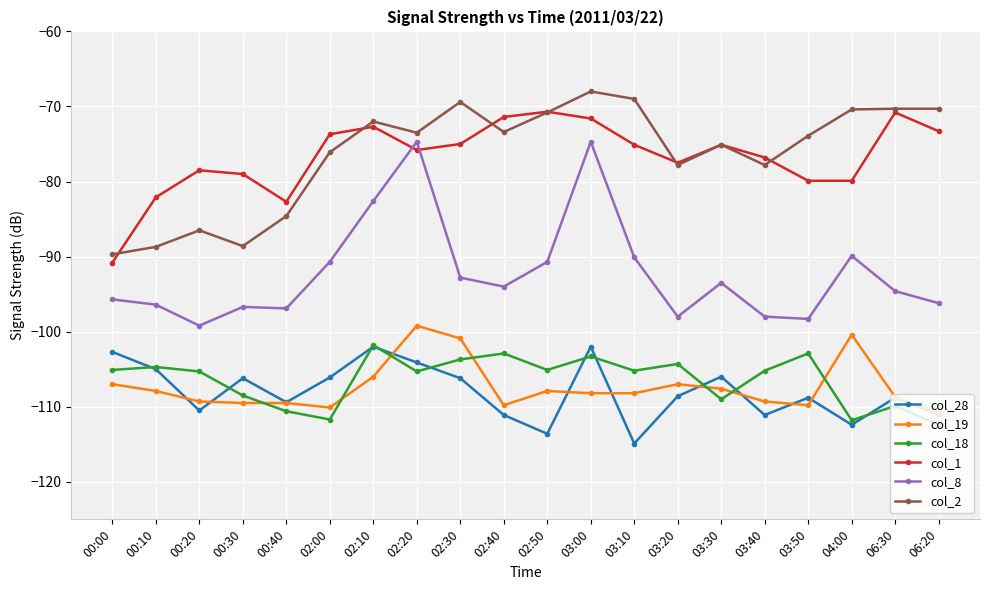

What position from the left is 00:00?

1